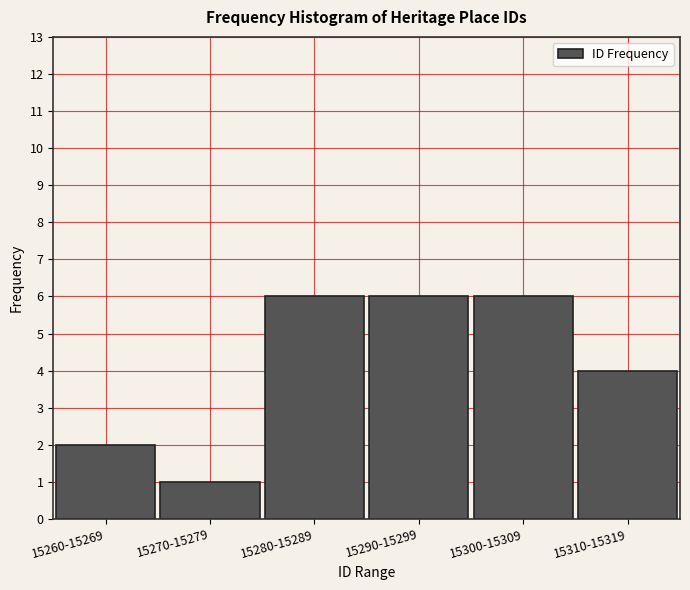

Reading right to left, what are all the values shown in this chart?

15310-15319=4	15300-15309=6	15290-15299=6	15280-15289=6	15270-15279=1	15260-15269=2